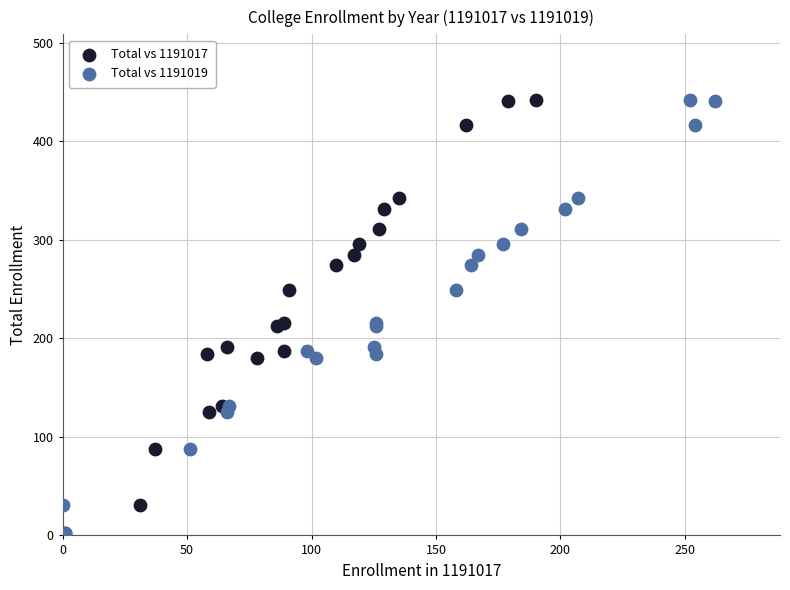

What are all the series names shown in the legend?

Total vs 1191017, Total vs 1191019